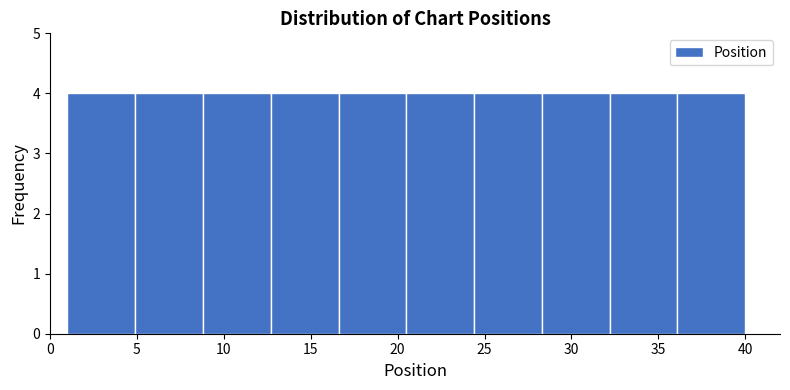

Reading left to right, transcribe this chart: for each bar, give the range it covers on the x-axis and its height. Neither the bar edges nor the heights are printed on the chart, so give them approximately, as read against the axes.

1.0 to 4.9: 4
4.9 to 8.8: 4
8.8 to 12.7: 4
12.7 to 16.6: 4
16.6 to 20.5: 4
20.5 to 24.4: 4
24.4 to 28.3: 4
28.3 to 32.2: 4
32.2 to 36.1: 4
36.1 to 40.0: 4